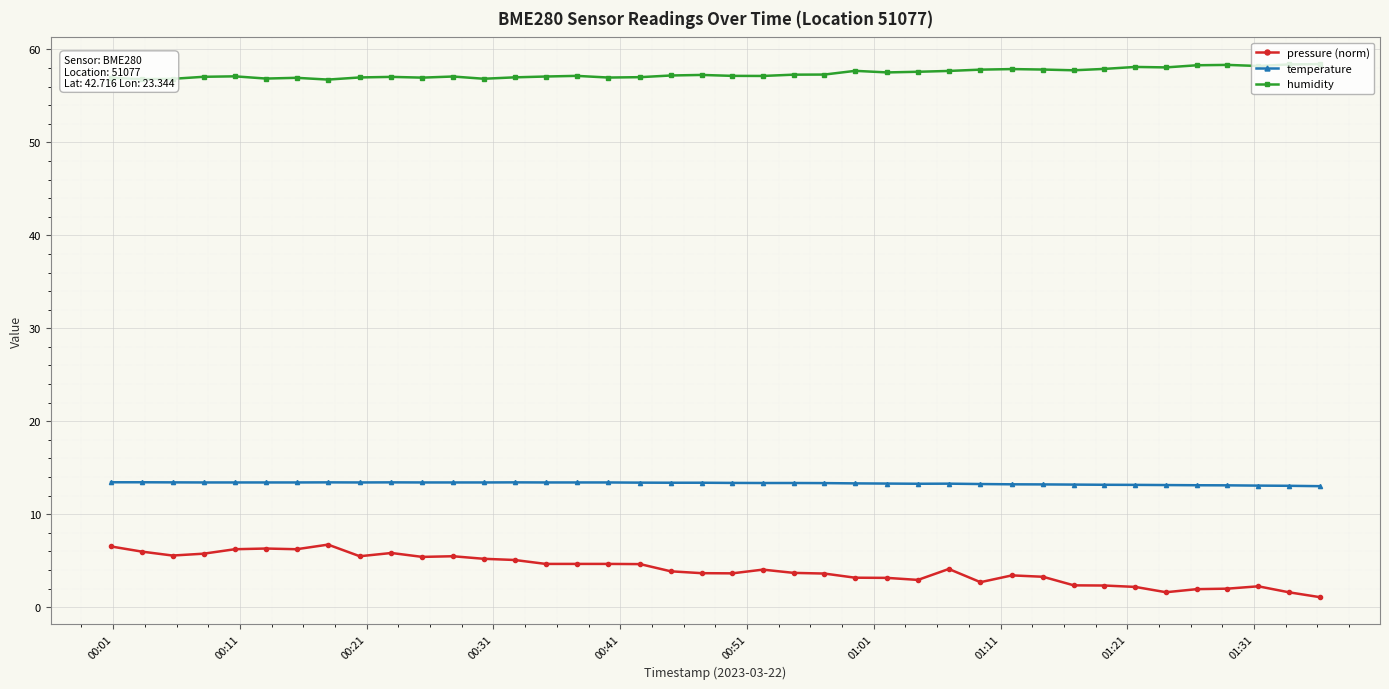

Which series has the widest spread of values?

pressure (norm)